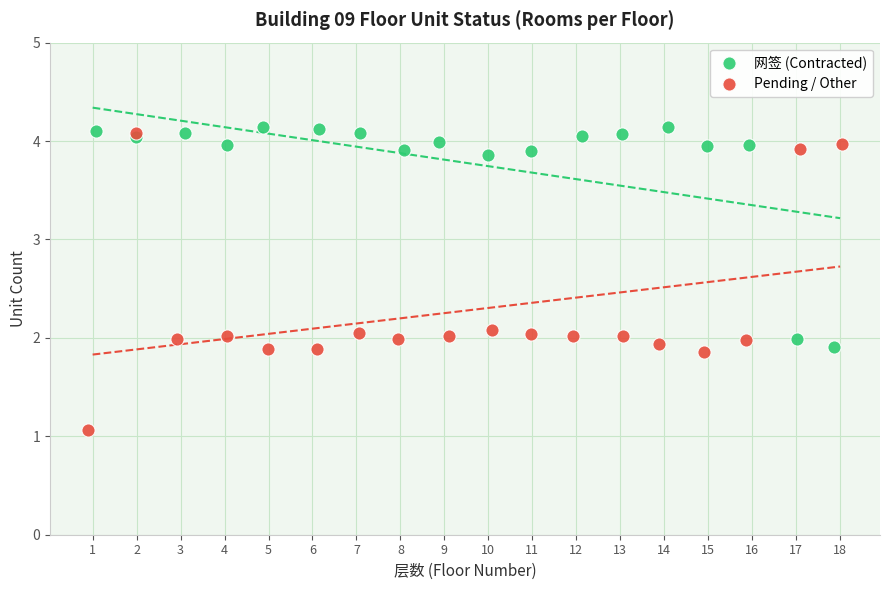

Which series contains the highest Y value?

网签 (Contracted)